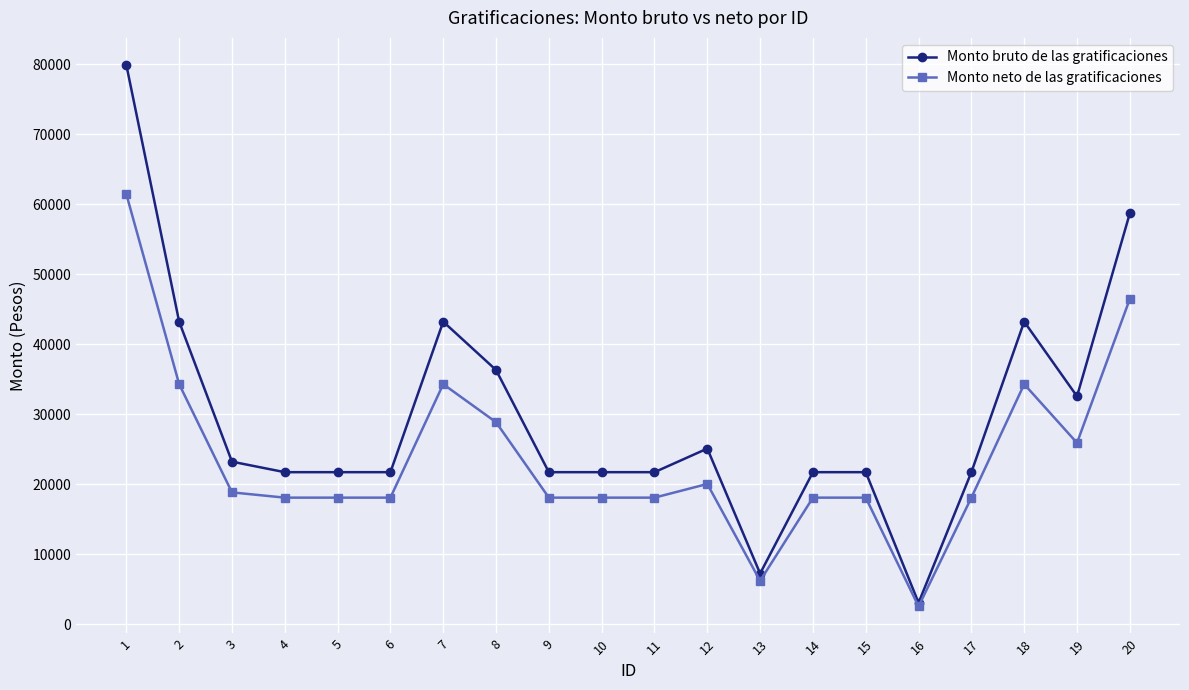

What is the minimum value for Monto neto de las gratificaciones?

2569.8